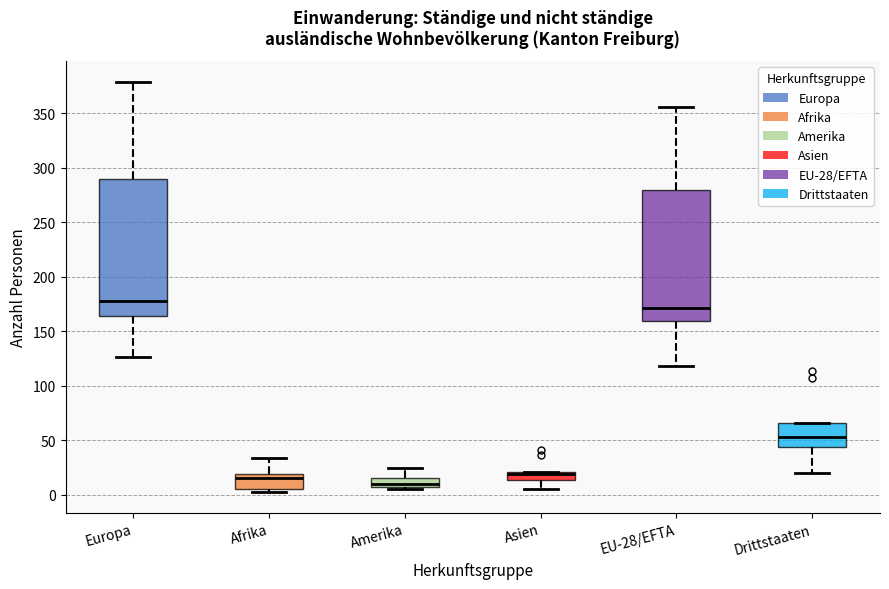

Reading left to right, read every box against the y-axis: the position of its median line, the range the box covers, and the ends of its whiskers. The values are not printed on the chart, so give them approximately, as read against the axis.

Europa: median 180, box 165 to 290, whiskers 125 to 380
Afrika: median 15, box 5 to 20, whiskers 0 to 35
Amerika: median 10, box 5 to 15, whiskers 5 (just below the box's lower edge) to 25
Asien: median 20 (just below the box's upper edge), box 15 to 20, whiskers 5 to 20
EU-28/EFTA: median 170, box 160 to 280, whiskers 120 to 355
Drittstaaten: median 55, box 45 to 65, whiskers 20 to 65